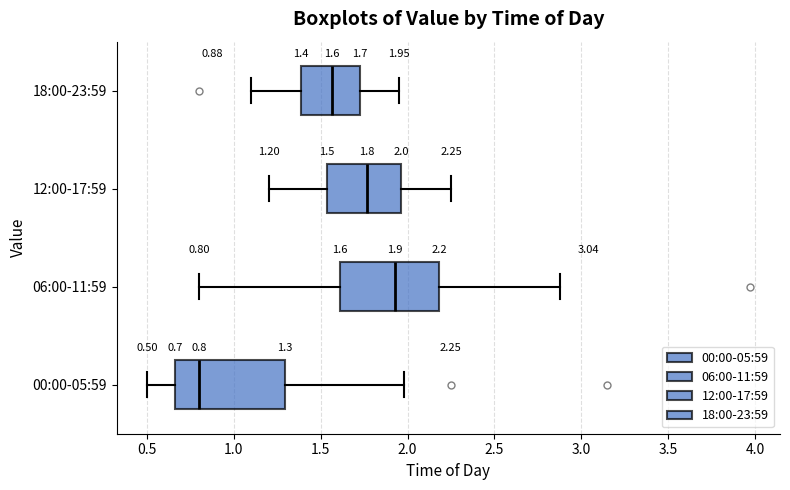

Comparing the boxes themselves (not the whiskers), which one is the widest?

00:00-05:59